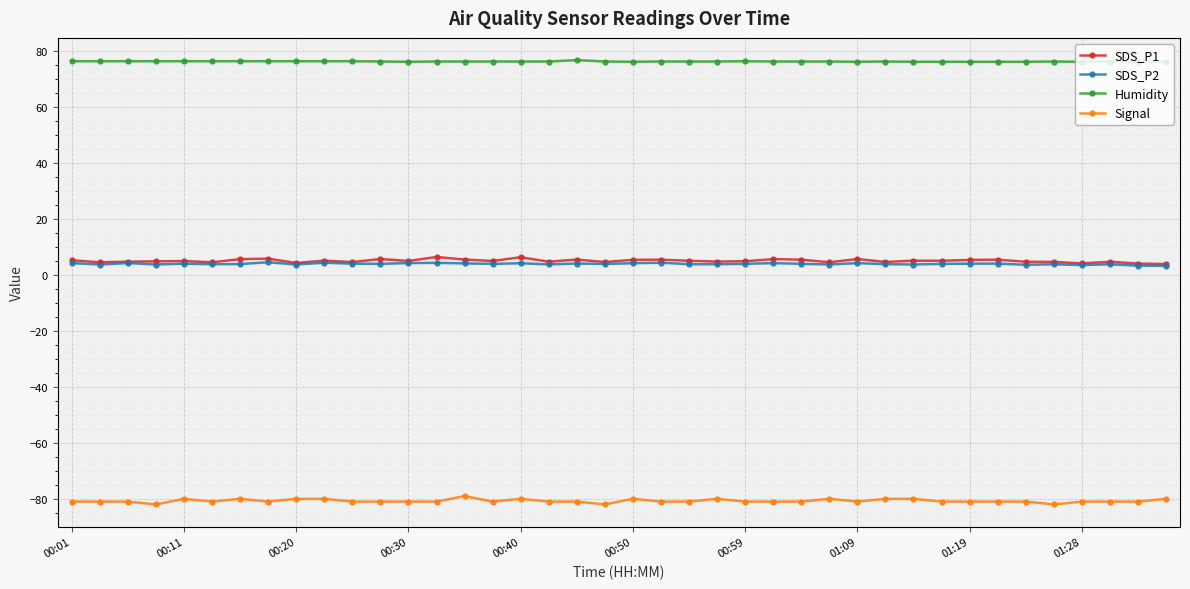

What is the value of the Signal point at the 20th from the left?

-82.0